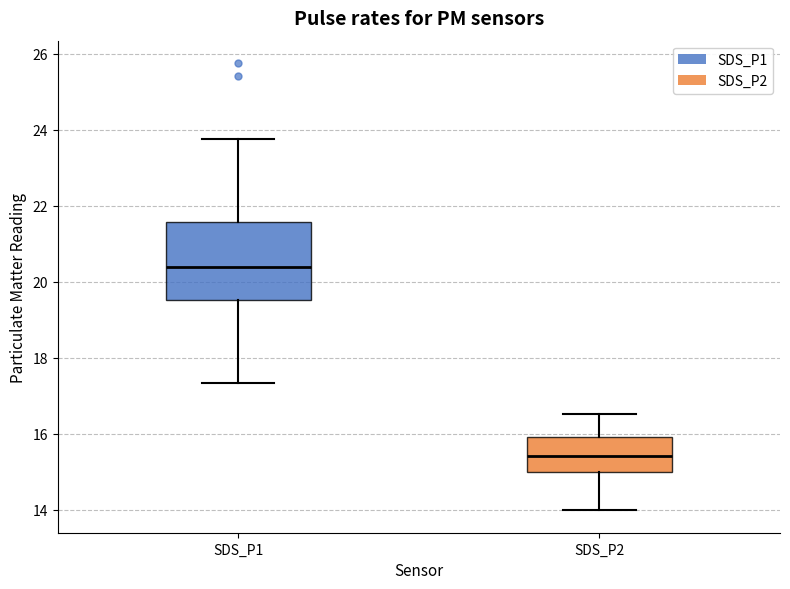

Reading left to right, read every box against the y-axis: the position of its median line, the range the box covers, and the ends of its whiskers. The values are not printed on the chart, so give them approximately, as read against the axis.

SDS_P1: median 20.4, box 19.6 to 21.6, whiskers 17.4 to 23.8
SDS_P2: median 15.4, box 15.0 to 16.0, whiskers 14.0 to 16.6